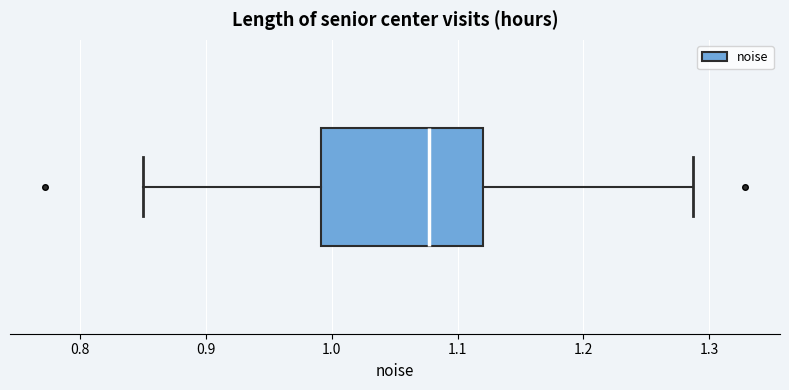

Read this box plot against the x-axis: the position of the median line, the range covered by the box, and the ends of both whiskers. The values are not printed on the chart, so give them approximately, as read against the axis.

median 1.08, box 0.99 to 1.12, whiskers 0.85 to 1.29